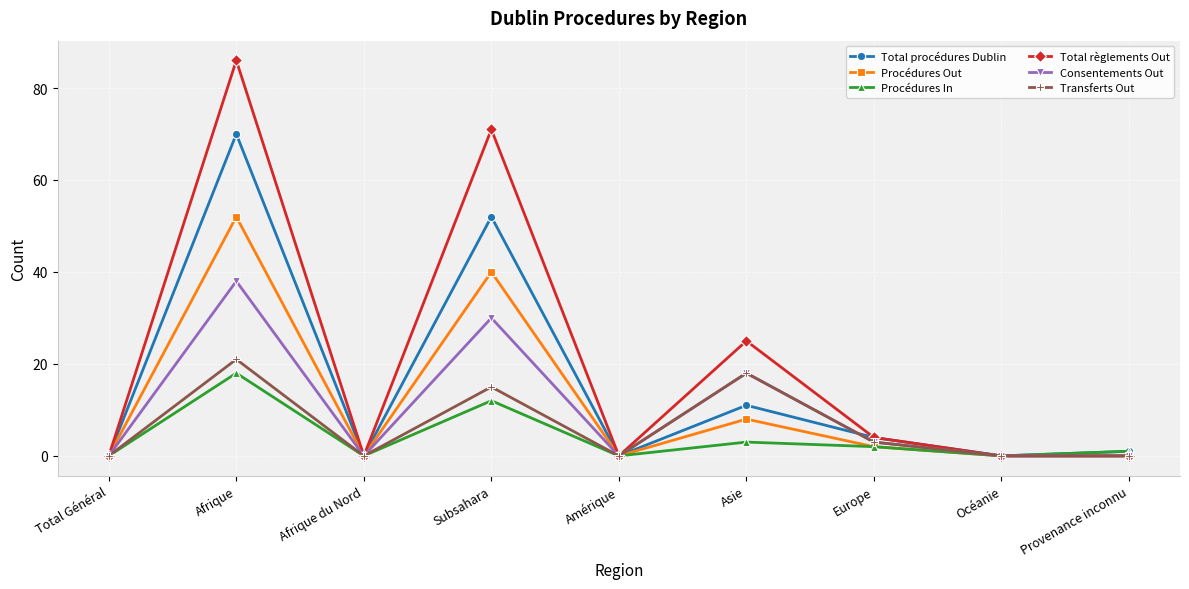

The value of Transferts Out at Asie is 18. True or false?

True